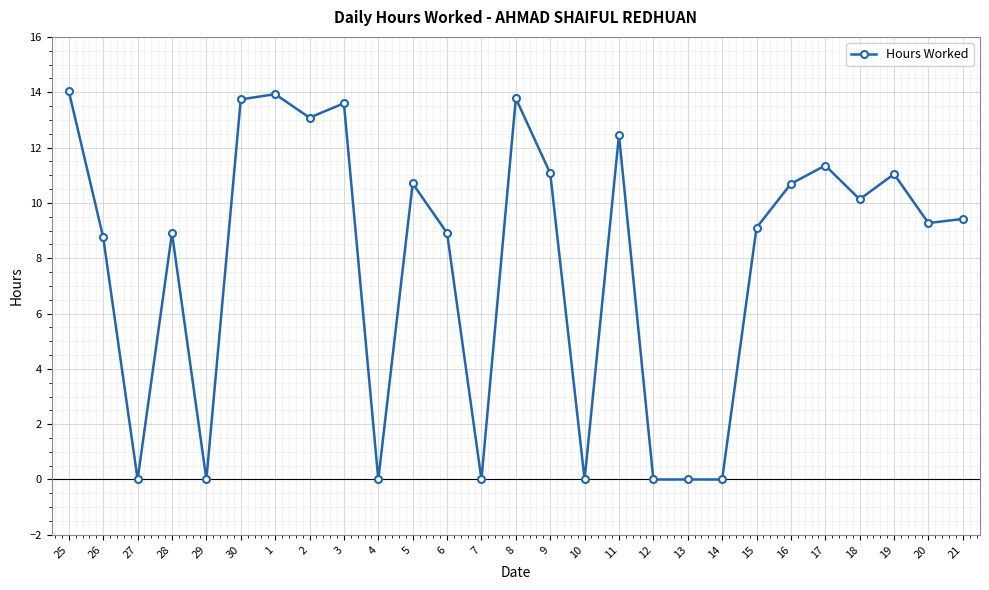

The chart shows a value of 18.4 at 19. True or false?

False